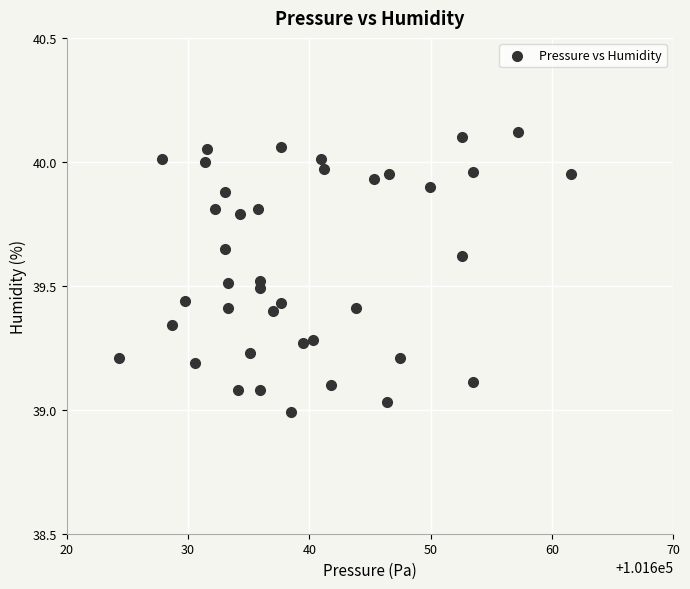

What is the range of X values (max minus min)?

37.3